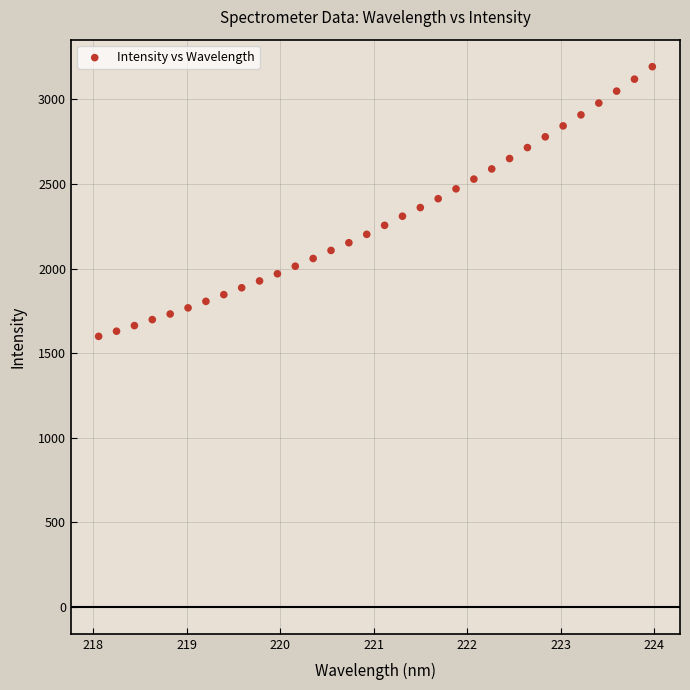

What is the range of Y values (max minus min)?

1594.5